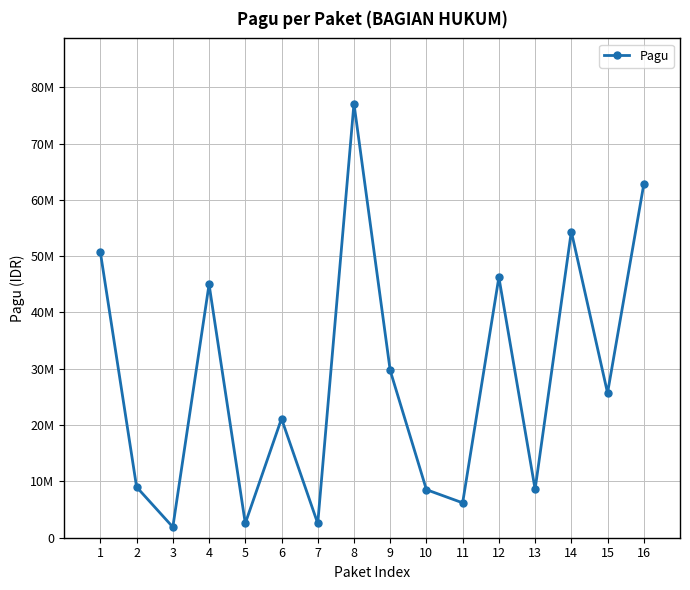

What is the difference between the values at 11 and 3?

4299600